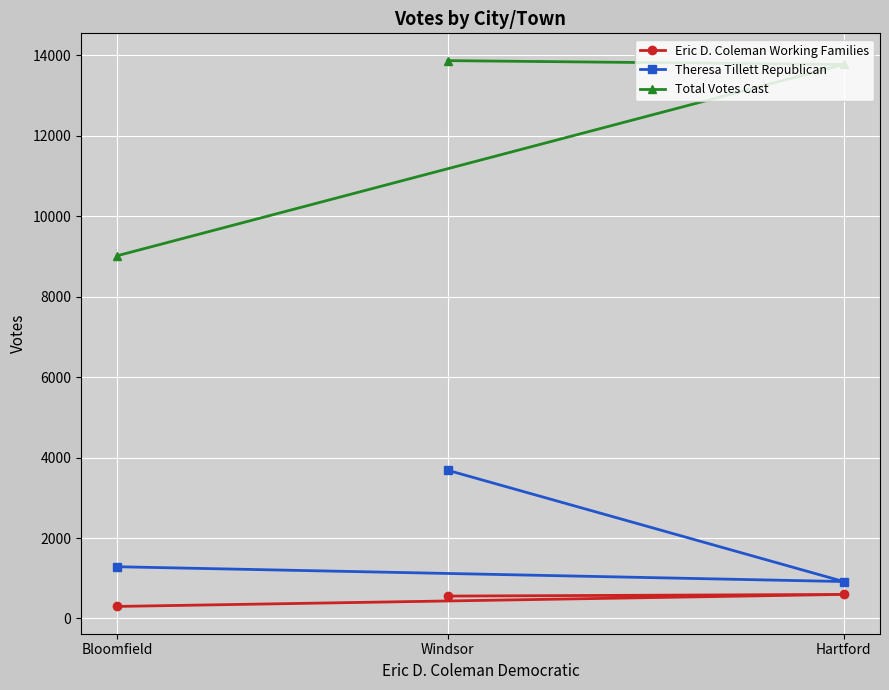

Is this an area chart (filled region under the line)?

No